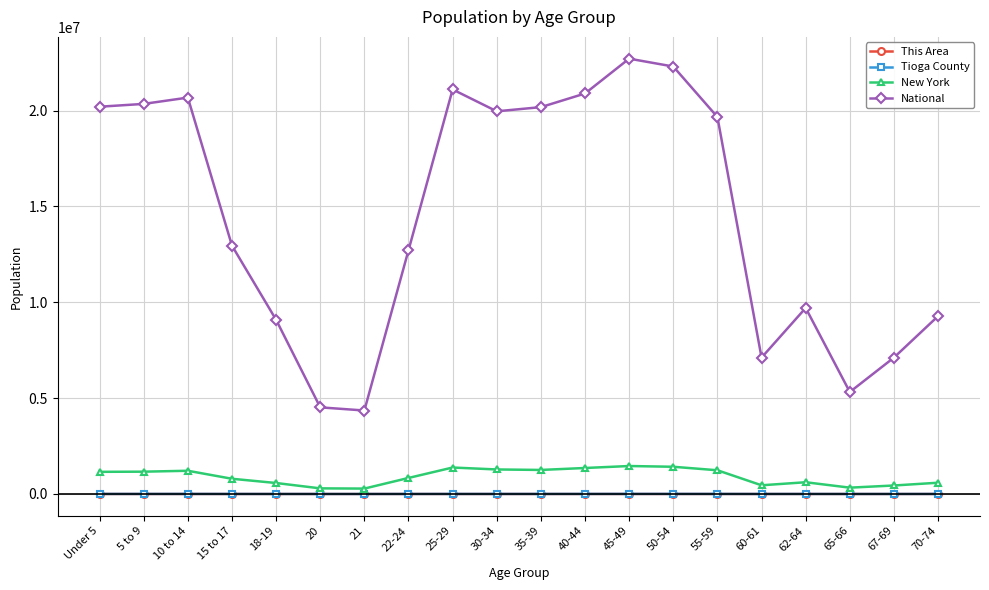

What is the maximum value for National?

22708591